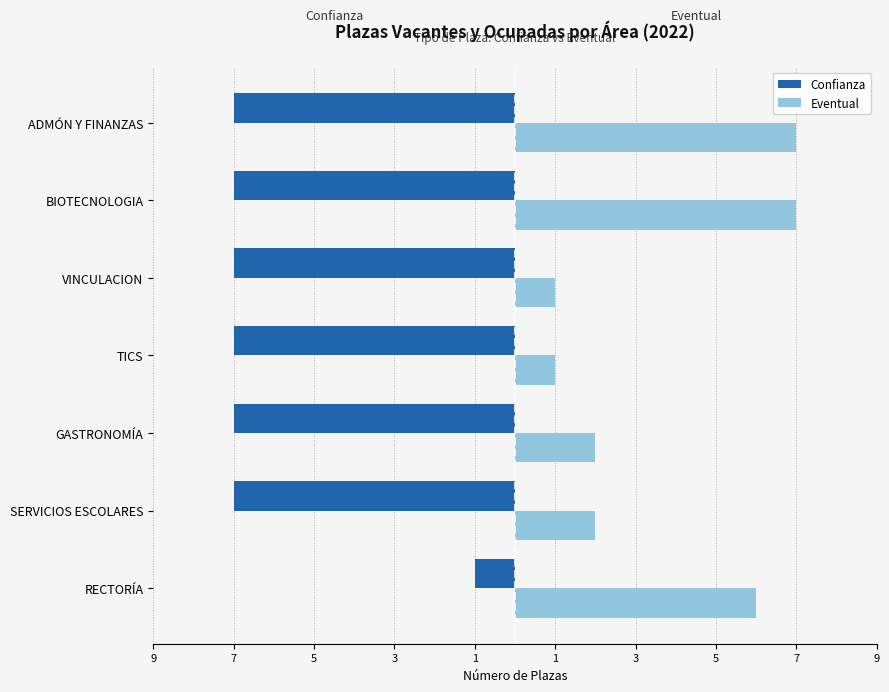

What are all the series names shown in the legend?

Confianza, Eventual